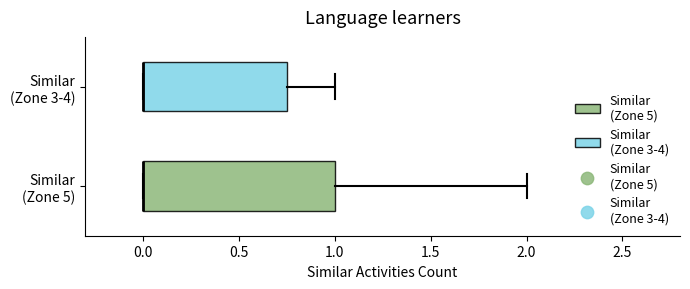

Which box is the widest, from its left edge to its right edge?

Similar (Zone 5)